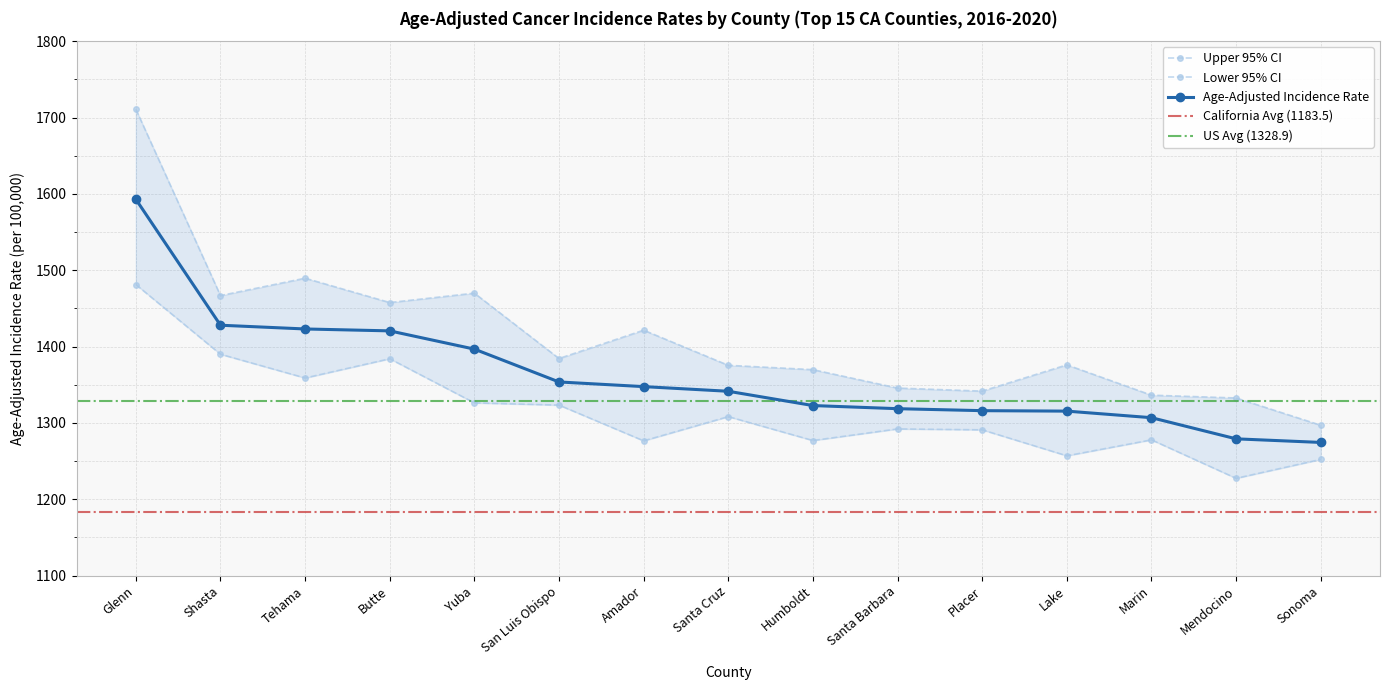

What is the difference between the maximum and minimum values in the Lower 95% CI series?

253.8